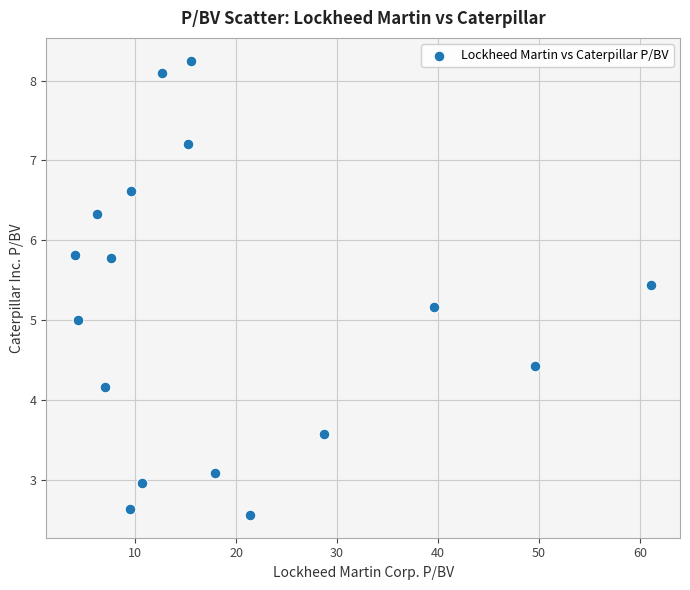

What is the range of Y values (max minus min)?

5.7